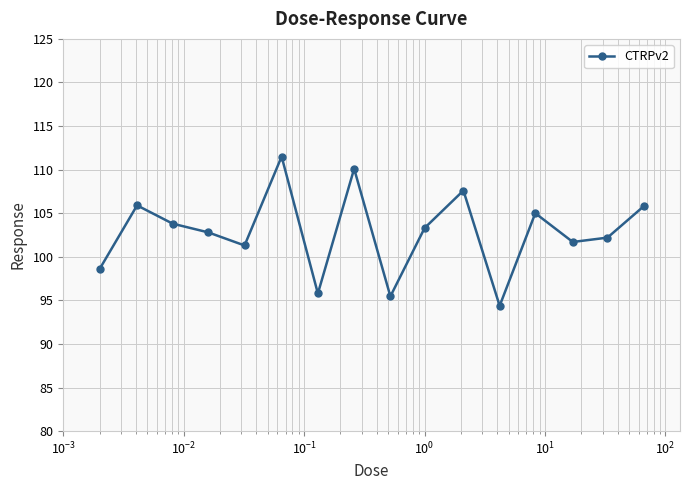

What is the value of the 9th point from the left?

95.5